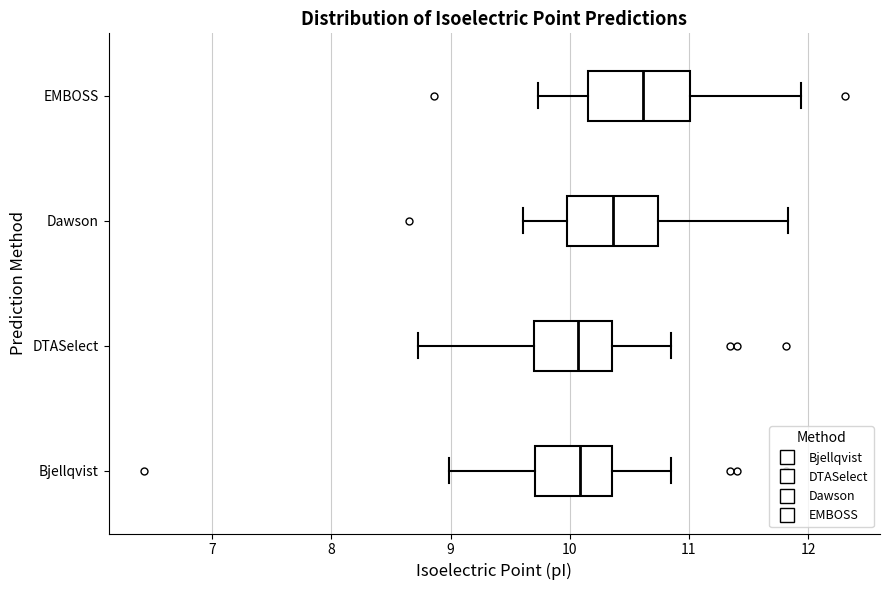

Reading bottom to top, read every box against the x-axis: the position of its median line, the range the box covers, and the ends of its whiskers. The values are not printed on the chart, so give them approximately, as read against the axis.

Bjellqvist: median 10.1, box 9.7 to 10.4, whiskers 9.0 to 10.8
DTASelect: median 10.1, box 9.7 to 10.4, whiskers 8.7 to 10.8
Dawson: median 10.4, box 10.0 to 10.7, whiskers 9.6 to 11.8
EMBOSS: median 10.6, box 10.2 to 11.0, whiskers 9.7 to 11.9